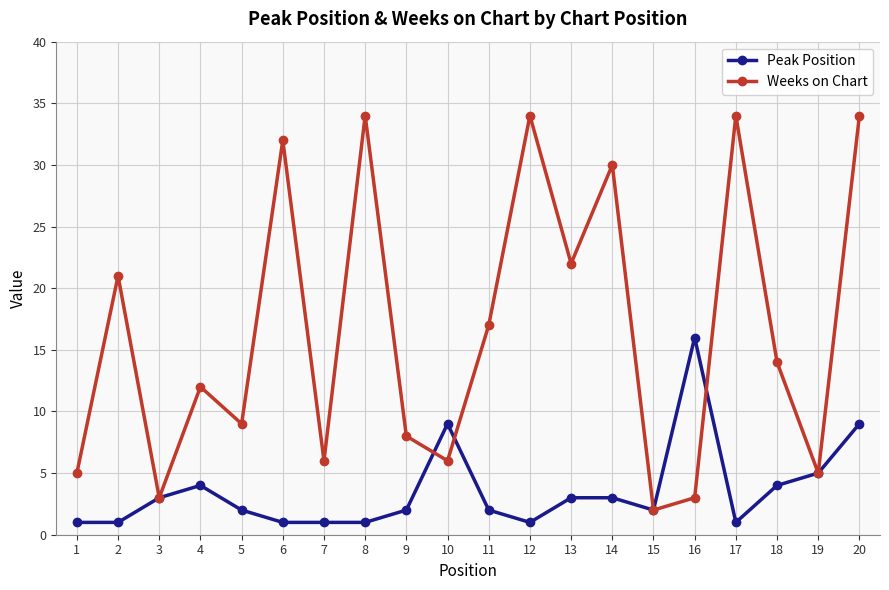

Rank the series by their average value, from highest to lowest.

Weeks on Chart, Peak Position